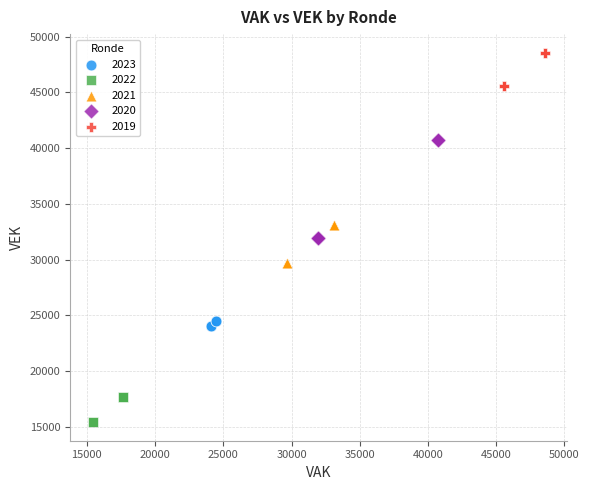

Which series has the largest Y range (max minus min)?

2020